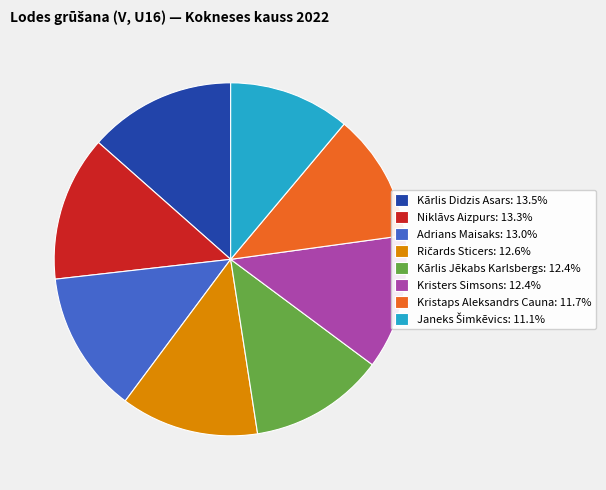

What is the ratio of the value at Kristers Simsons: 12.4% to the value at Adrians Maisaks: 13.0%?

0.9